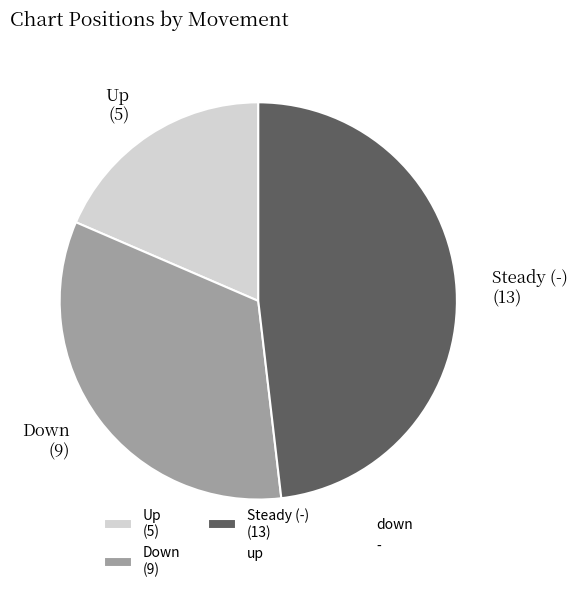

Approximately how many times larger is the value at Down (9) compared to Steady (-) (13)?

0.7